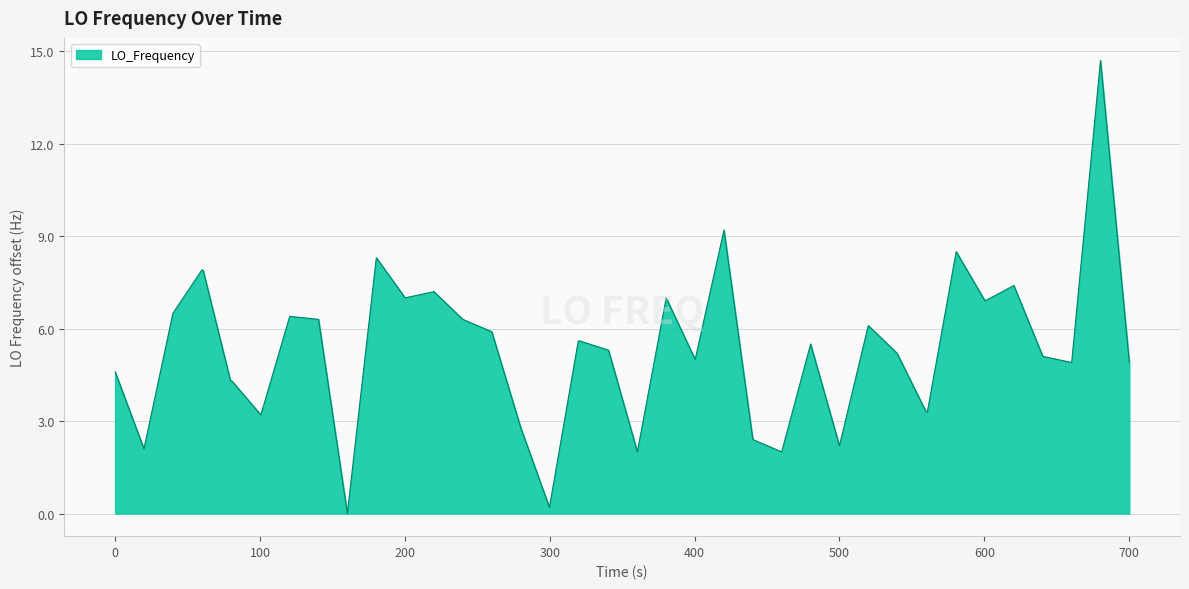

What is the maximum value shown in the chart?

14.7